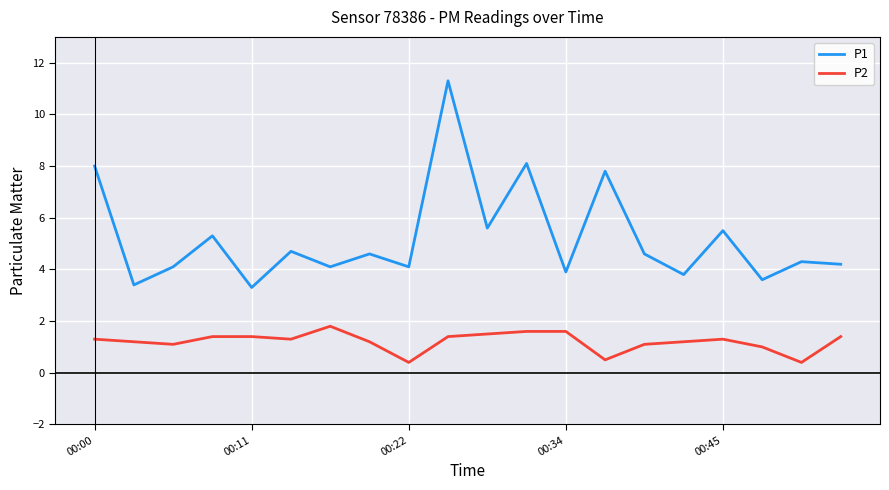

Which series has the widest spread of values?

P1